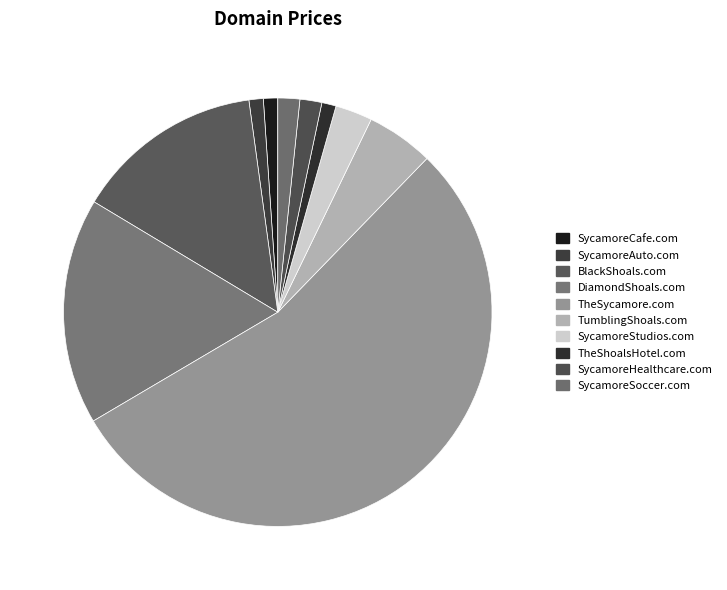

What is the ratio of the value at SycamoreStudios.com to the value at TumblingShoals.com?

0.5